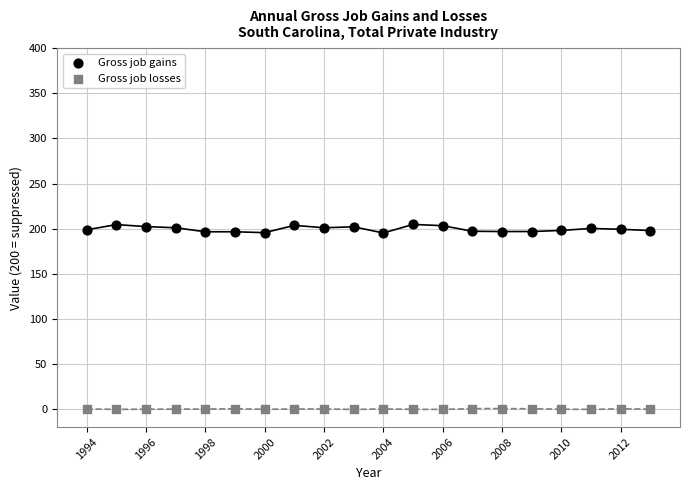

Which series reaches the maximum Y coordinate?

Gross job gains